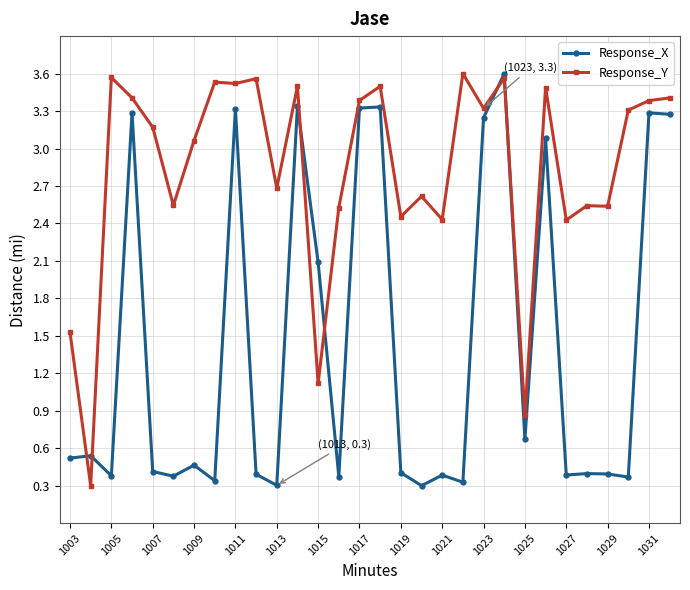

What is the value of the Response_Y point at the 29th from the left?

3.4